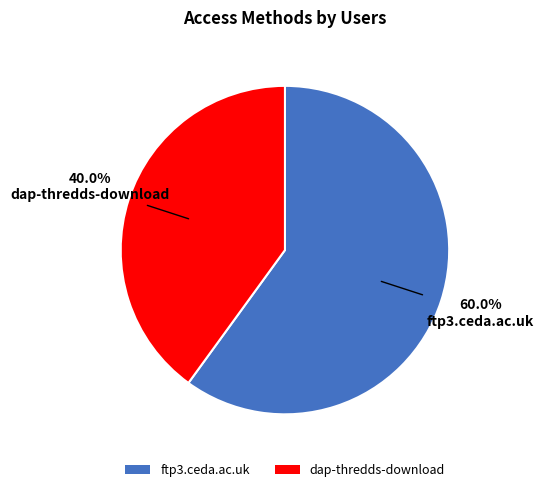

Do ftp3.ceda.ac.uk and dap-thredds-download together represent more than half of the pie?

Yes